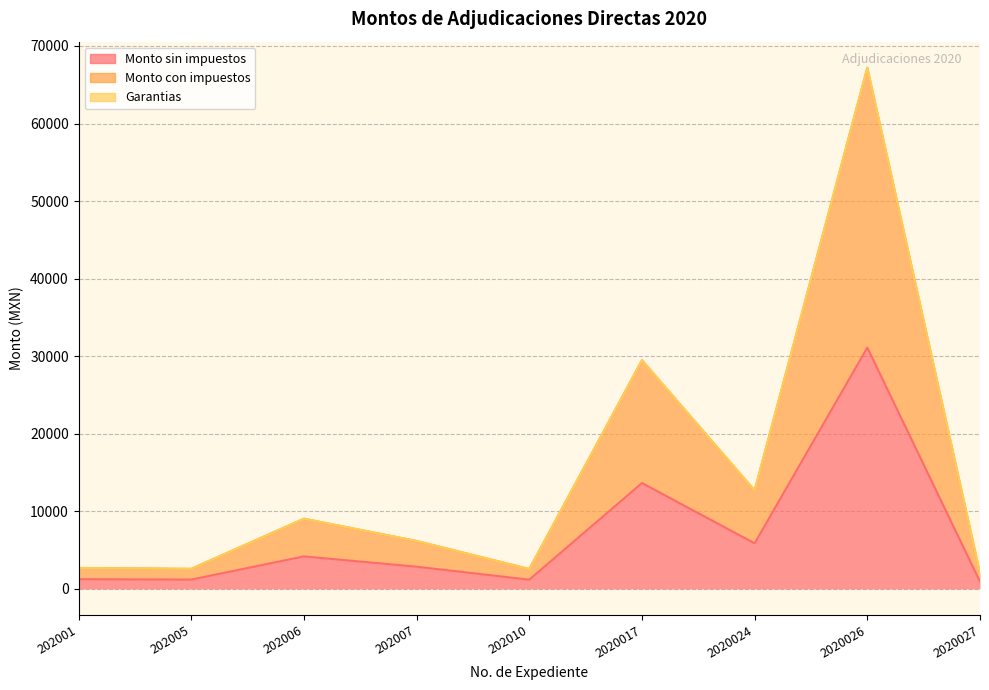

Which label corresponds to the largest value in the chart?

2020026